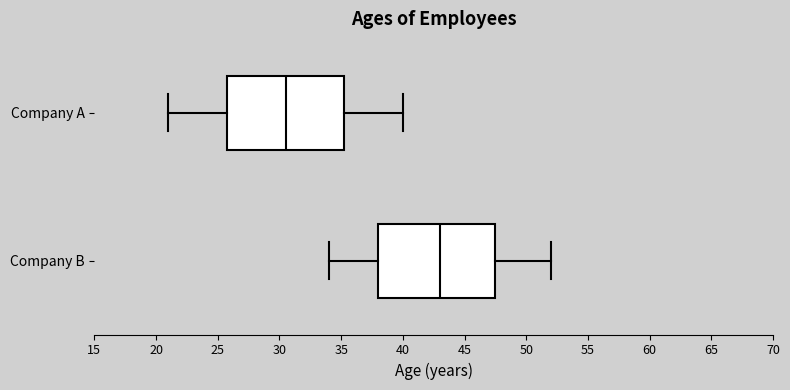

Which box's median line is the furthest to the right?

Company B